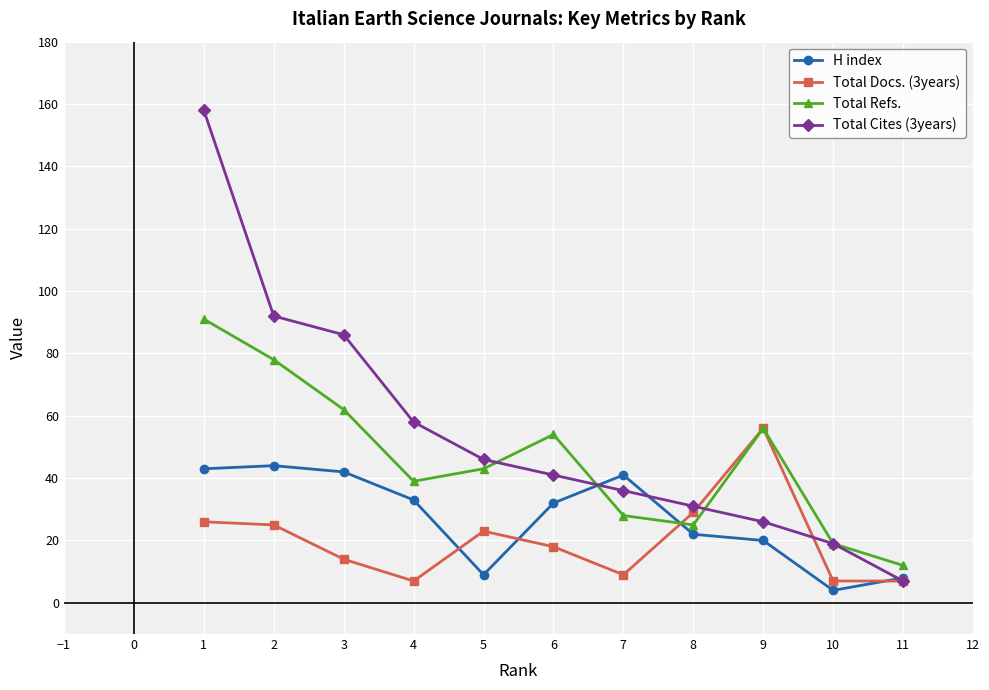

What is the maximum value shown in the chart?

158